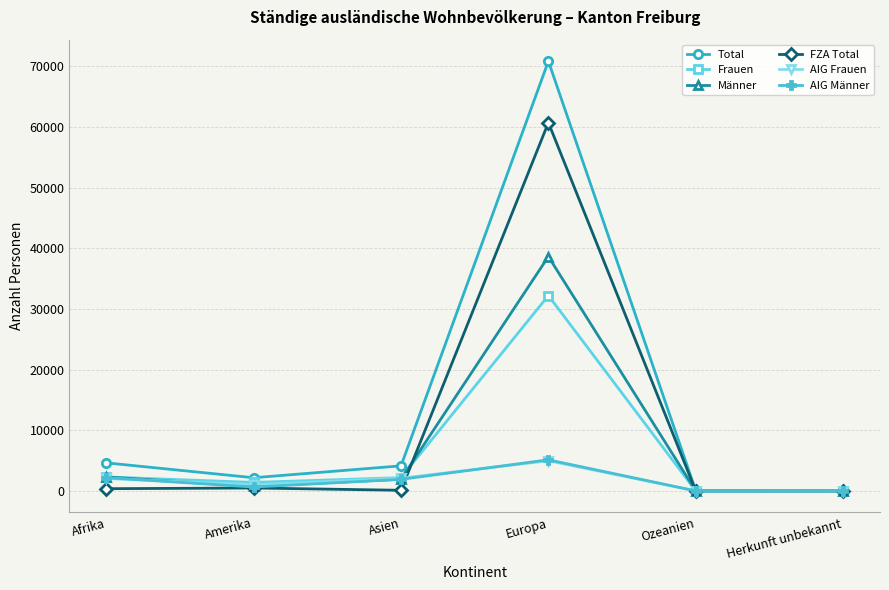

Between Europa and Ozeanien, which series saw the biggest shift?

Total